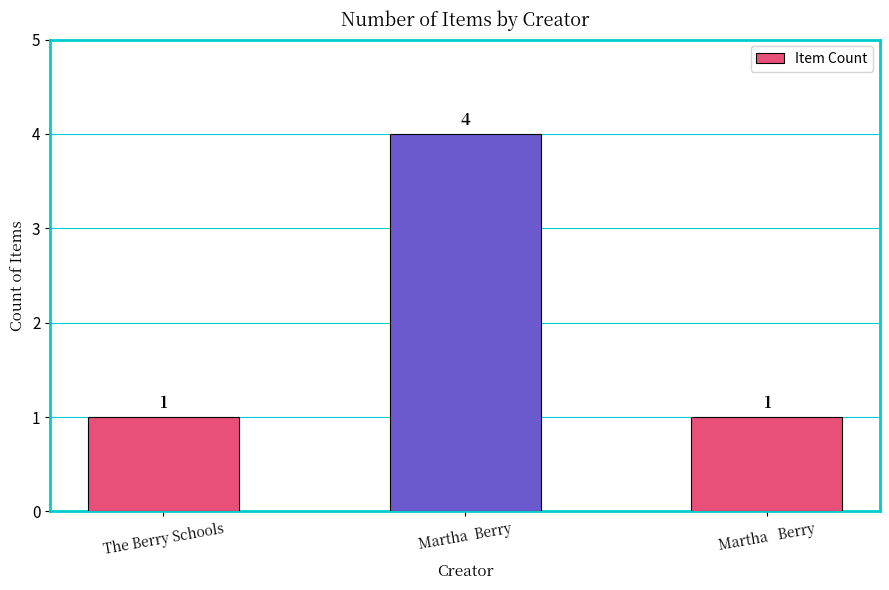

What position from the left is The Berry Schools?

1